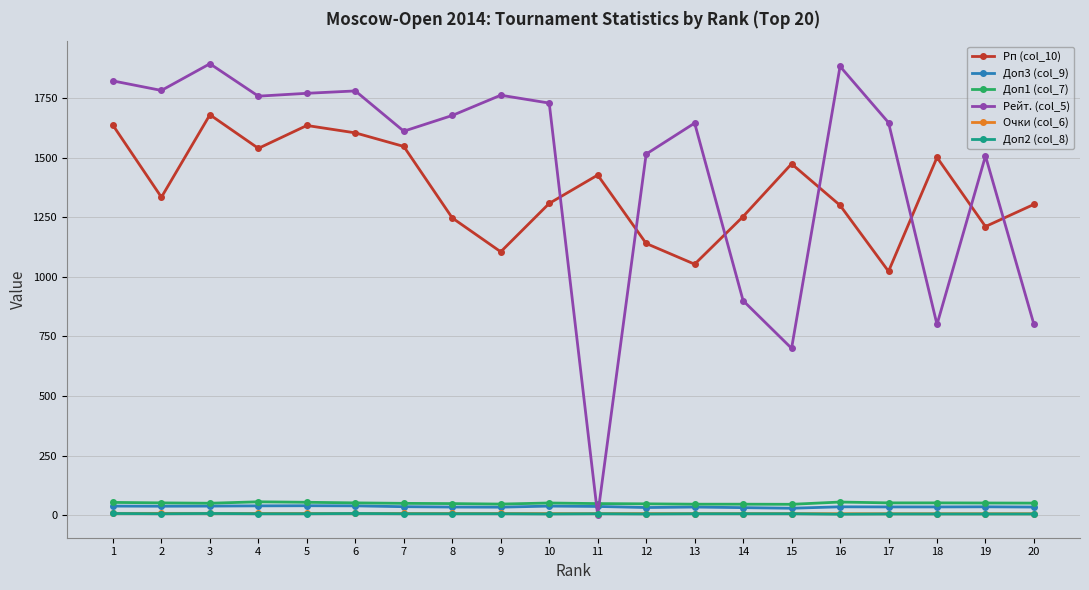

True or false: Доп2 (col_8) and Доп1 (col_7) intersect in this chart.

False